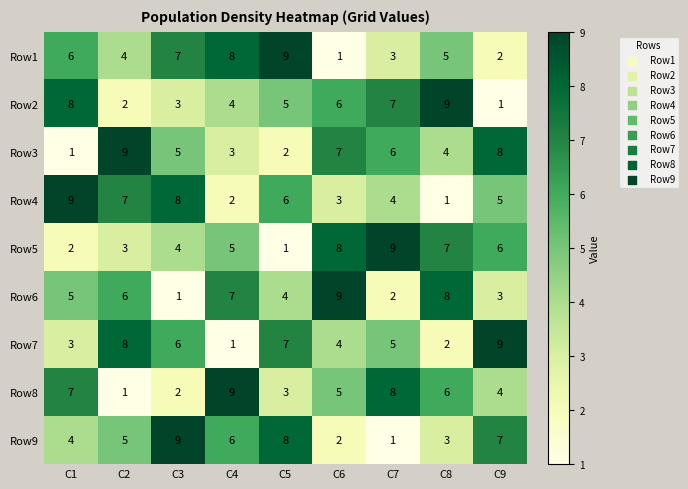

Where does the Row4 series first go above 5?

C1